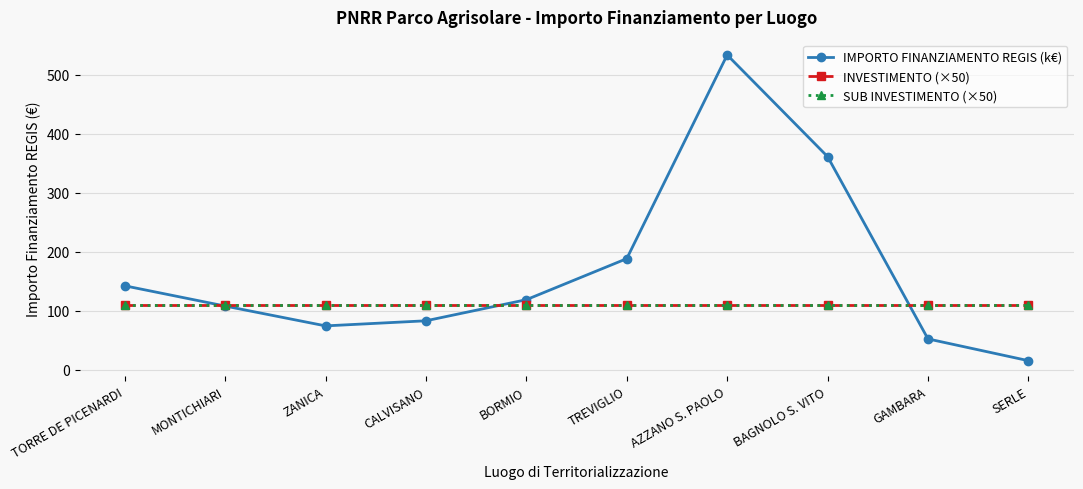

Is this an area chart (filled region under the line)?

No